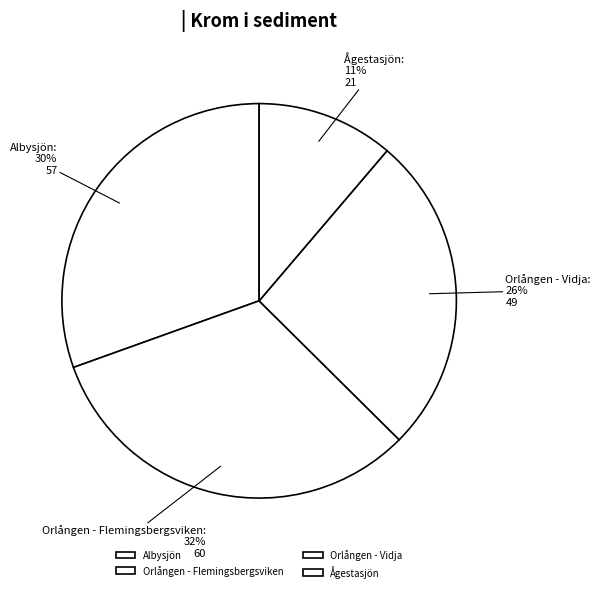

How many segments does this pie chart have?

4